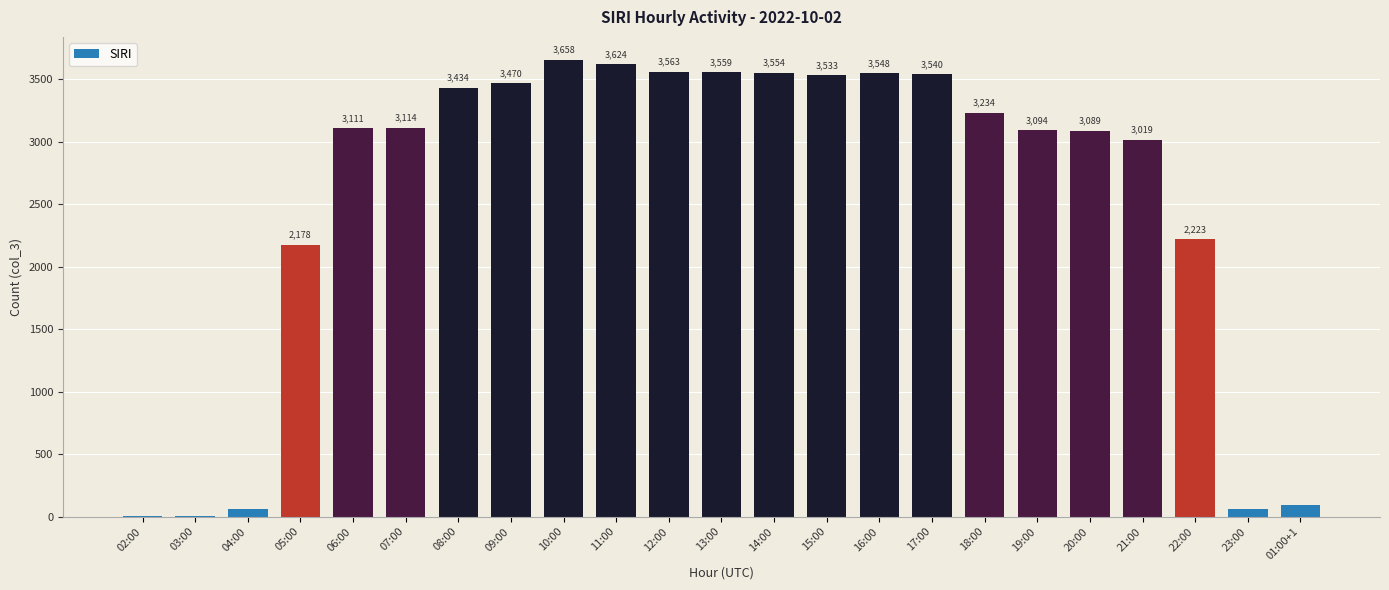

What is the greatest value displayed?

3658